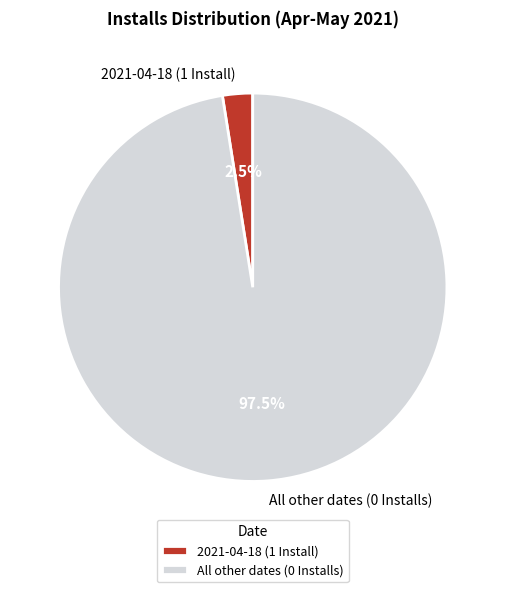

To the nearest percent, what is the difference between the largest and smallest slice percentages?

95%